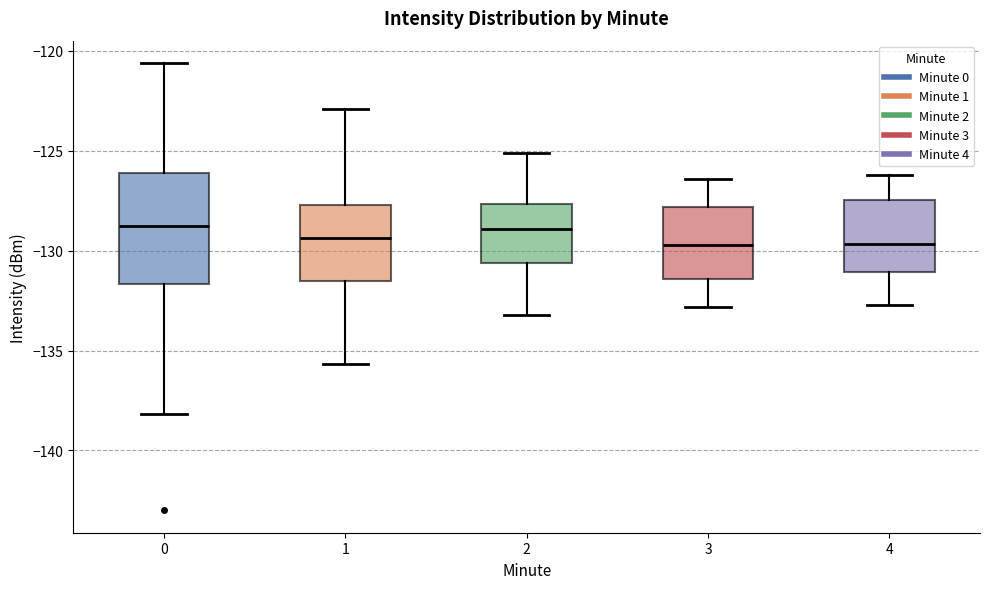

Reading left to right, transcribe this box plot: for each box, give where its median line is, the range the box spans, and where its two whiskers end, as read against the y-axis. The values are not printed on the chart, so give them approximately, as read against the axis.

0: median -129.0, box -131.5 to -126.0, whiskers -138.0 to -120.5
1: median -129.5, box -131.5 to -127.5, whiskers -135.5 to -123.0
2: median -129.0, box -130.5 to -127.5, whiskers -133.0 to -125.0
3: median -129.5, box -131.5 to -128.0, whiskers -133.0 to -126.5
4: median -129.5, box -131.0 to -127.5, whiskers -132.5 to -126.0